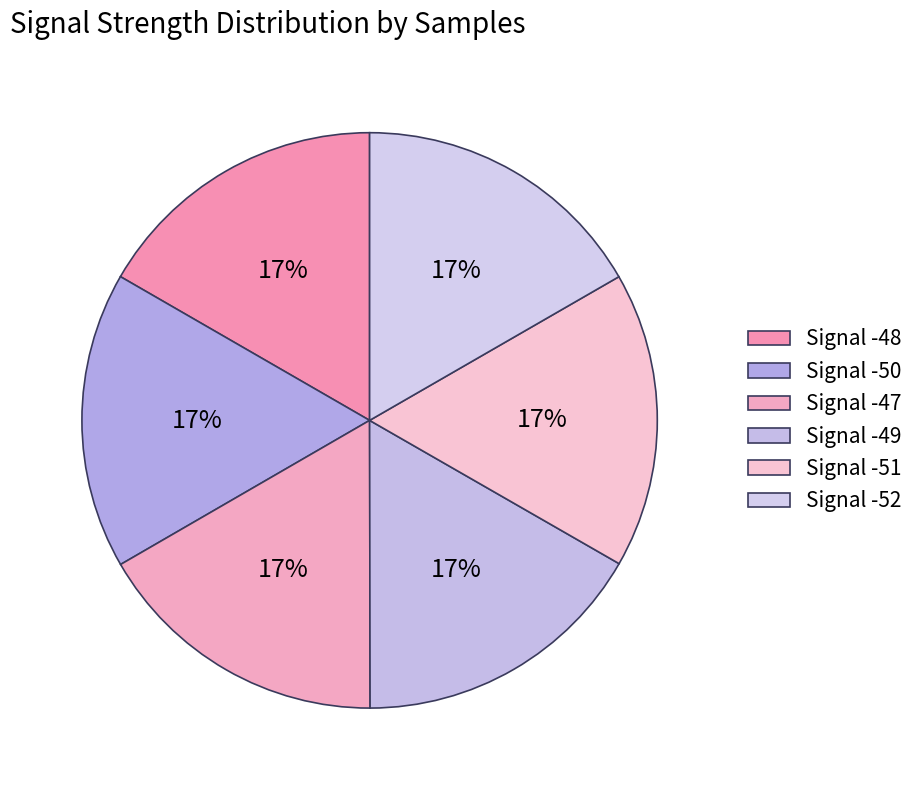

How many segments does this pie chart have?

6